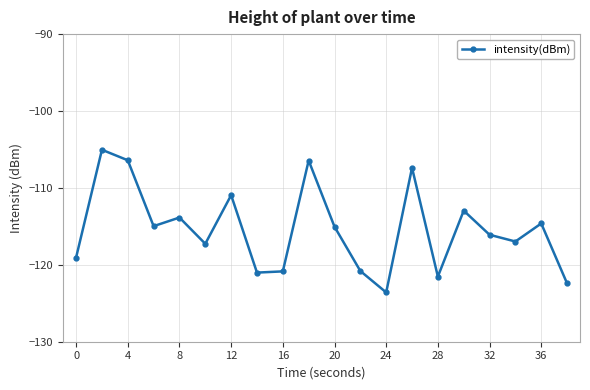

What is the difference between the second highest and minimum values?

17.2